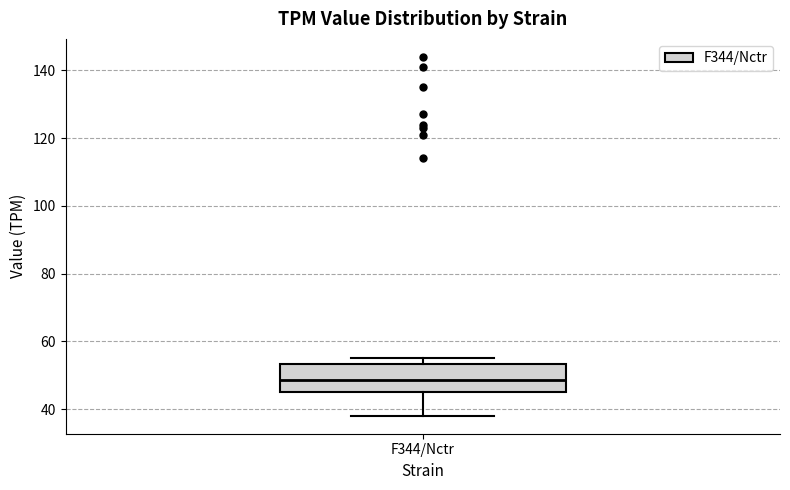

Where does the median line of the box for F344/Nctr sit on the y-axis? The values are not printed on the chart, so give them approximately, as read against the axis.

48